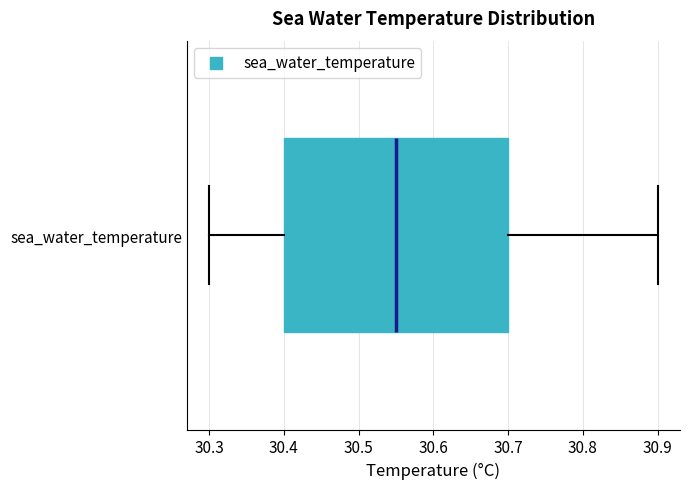

Read this box plot against the x-axis: the position of the median line, the range covered by the box, and the ends of both whiskers. The values are not printed on the chart, so give them approximately, as read against the axis.

median 30.55, box 30.40 to 30.70, whiskers 30.30 to 30.90